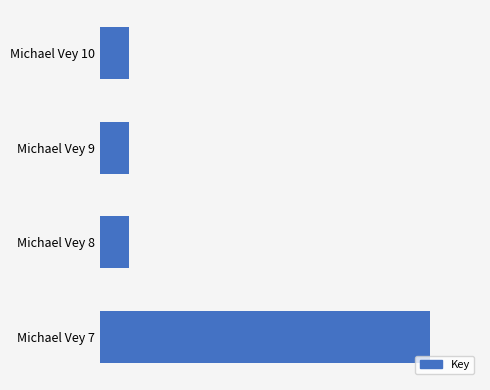

Does the chart contain any negative values?

No